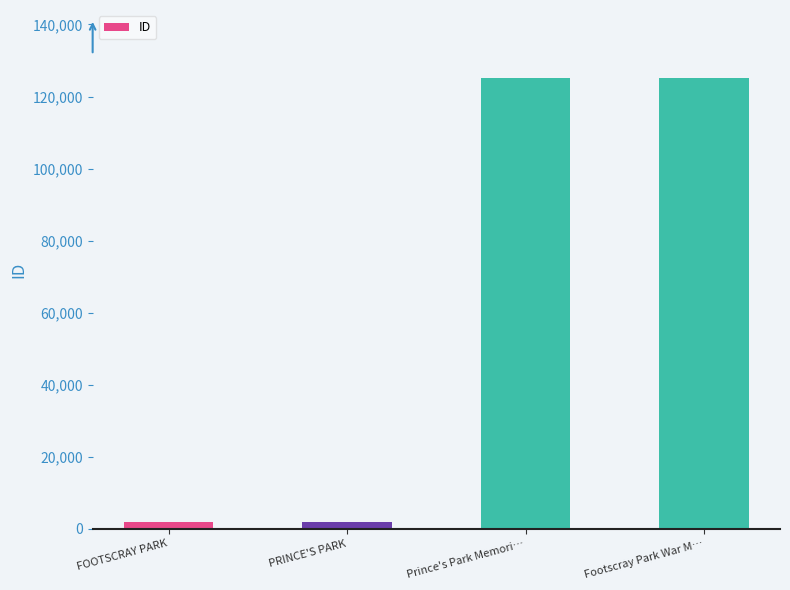

What is the average value?

63578